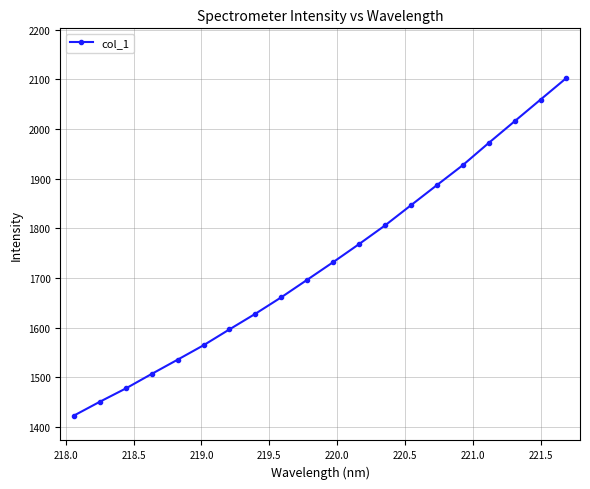

What is the greatest value displayed?

2102.9